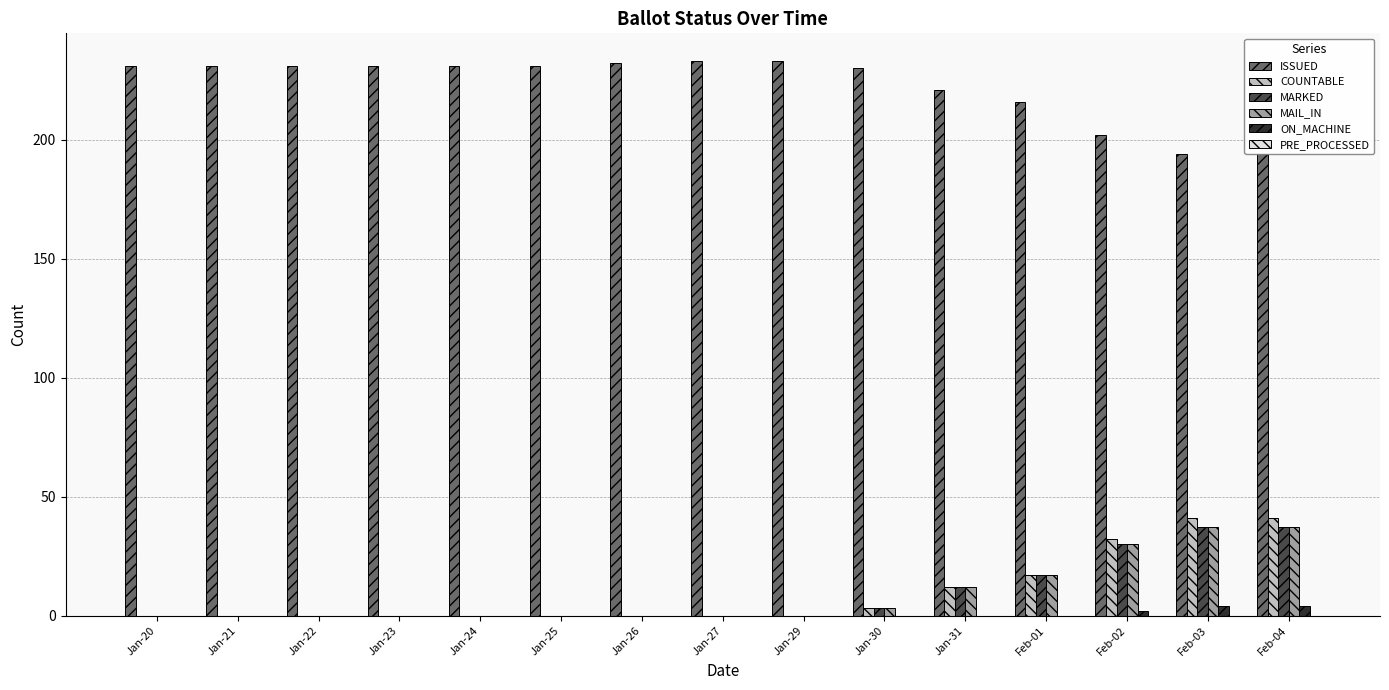

True or false: MARKED has a value of -20 at Jan-22.

False